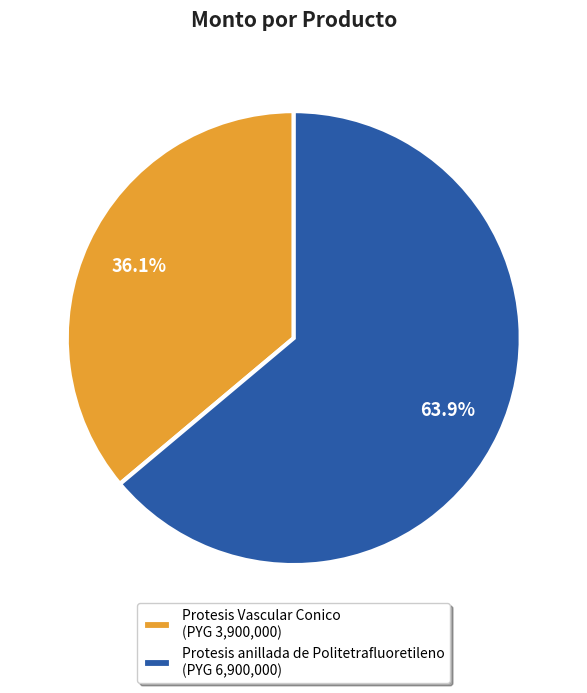

True or false: Protesis Vascular Conico accounts for 36% of the total.

True